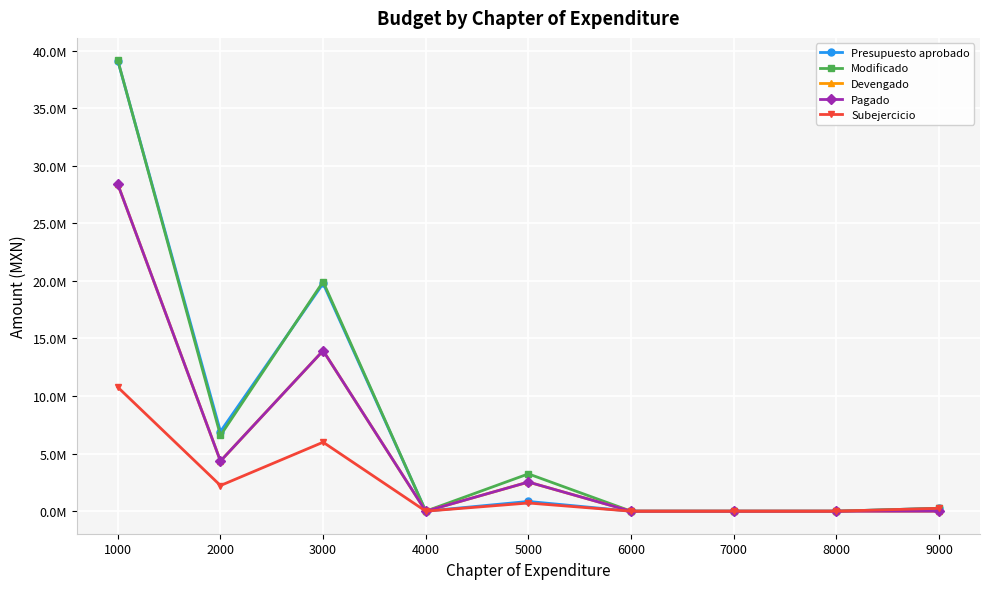

The Subejercicio series shows 412526.4 at 9000. True or false?

False